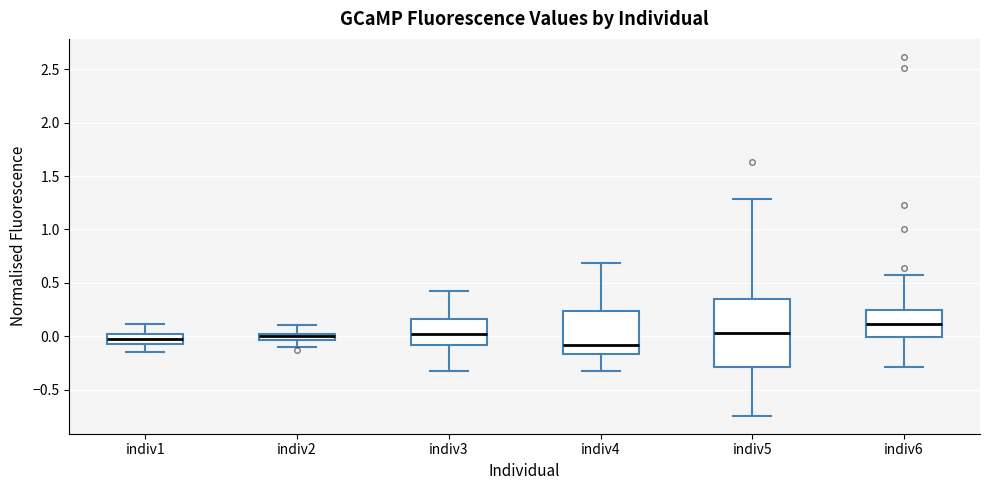

Where is the lower edge of the box for indiv6 on the y-axis? The values are not printed on the chart, so give them approximately, as read against the axis.

0.00